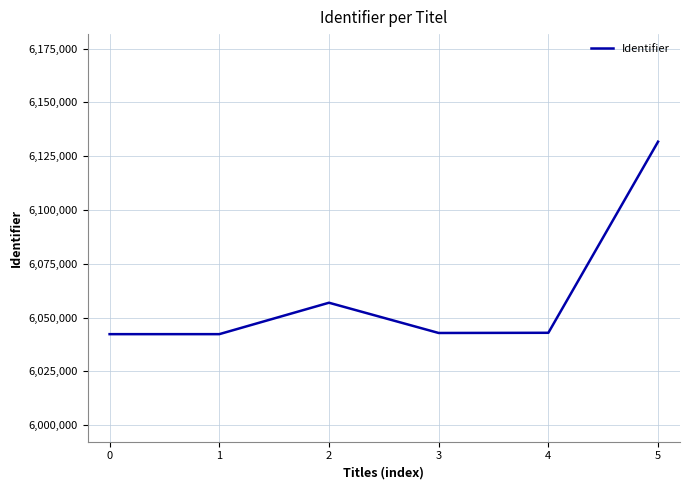

What is the ratio of the value at 4 to the value at 2?

1.0